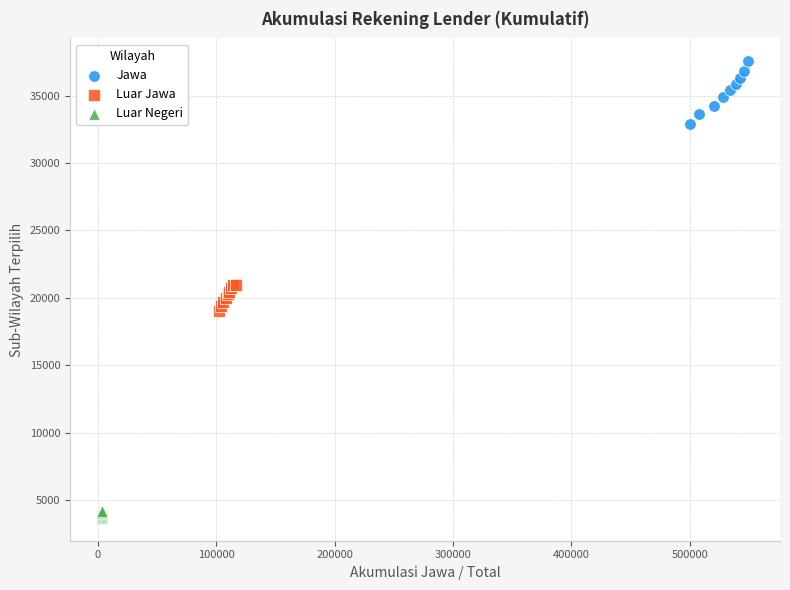

Which series reaches the minimum Y coordinate?

Luar Negeri